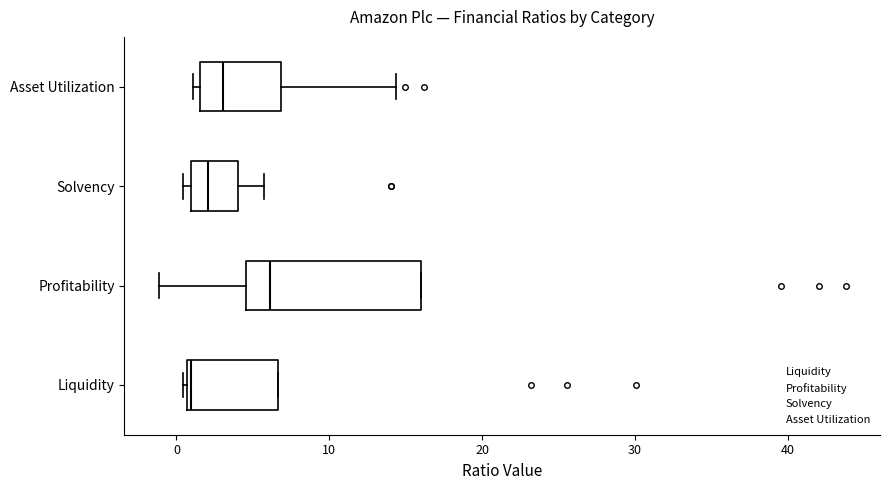

Reading bottom to top, transcribe this box plot: for each box, give where its median line is, the range the box spans, and where its two whiskers end, as read against the x-axis. The values are not printed on the chart, so give them approximately, as read against the axis.

Liquidity: median 1, box 1 to 7, whiskers 0 to 7
Profitability: median 6, box 5 to 16, whiskers -1 to 16
Solvency: median 2, box 1 to 4, whiskers 0 to 6
Asset Utilization: median 3, box 2 to 7, whiskers 1 to 14